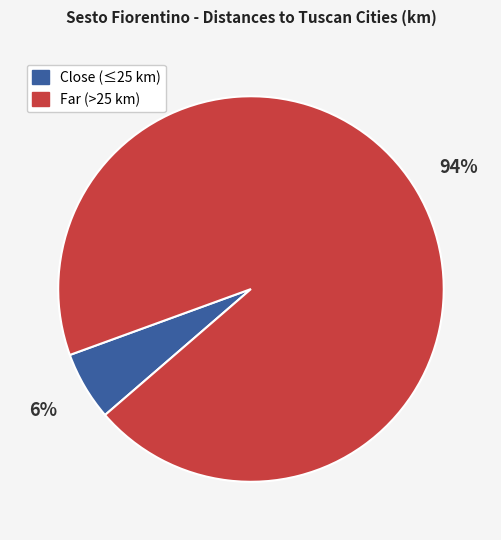

The Far (>25 km) slice represents 94% of the pie. True or false?

True